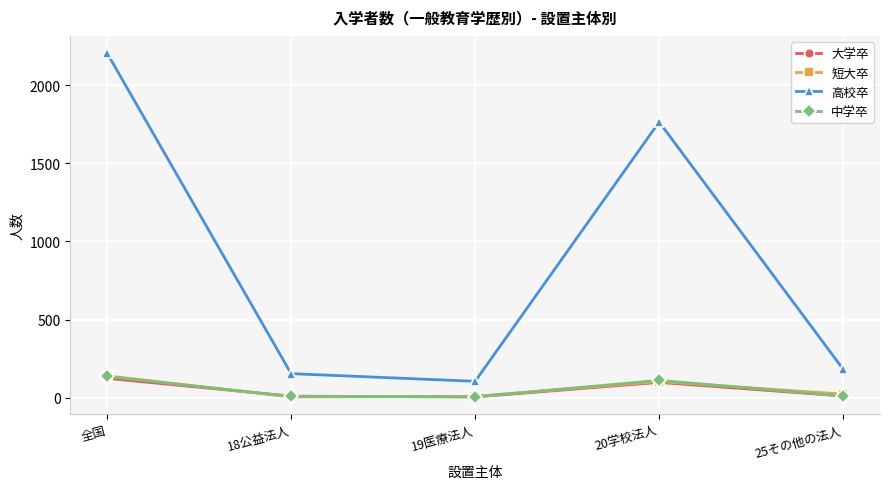

How many lines are shown in the chart?

4